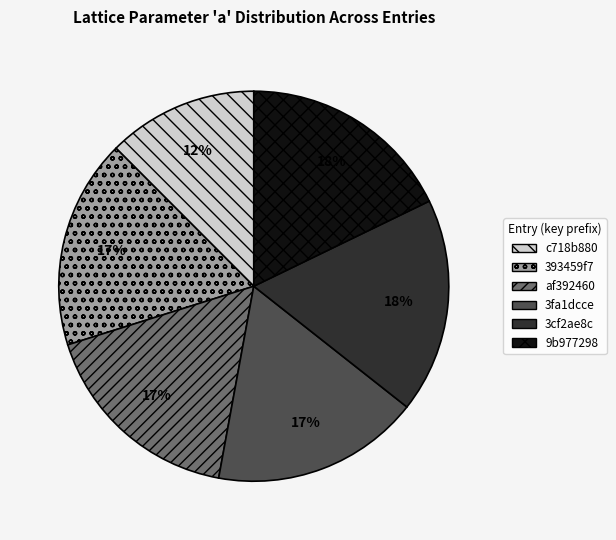

Is there a majority slice in this chart?

No